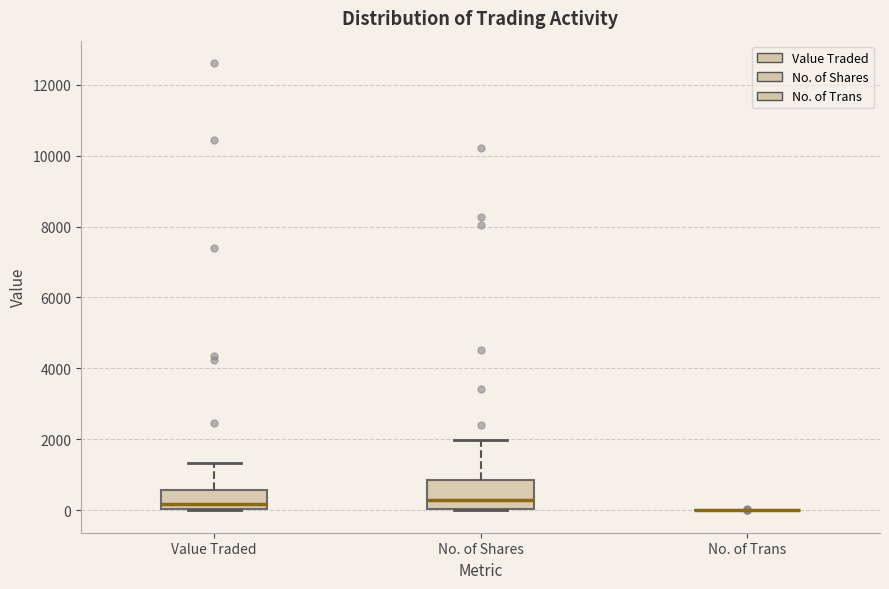

Which box is the tallest, from its lower edge to its upper edge?

No. of Shares